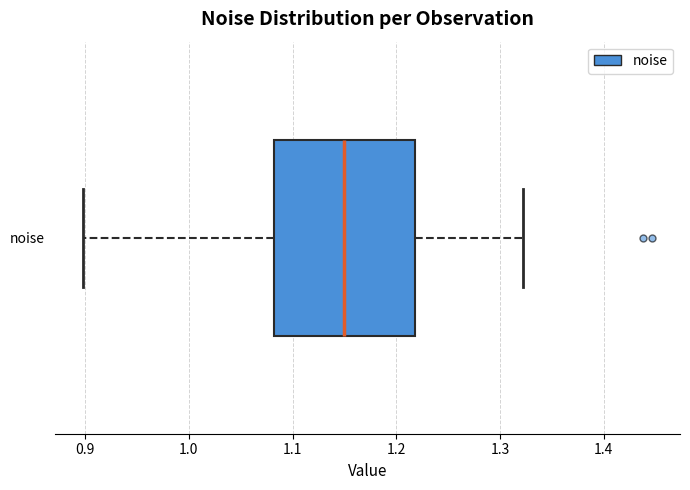

Where does the median line of the box for noise sit on the x-axis? The values are not printed on the chart, so give them approximately, as read against the axis.

1.15